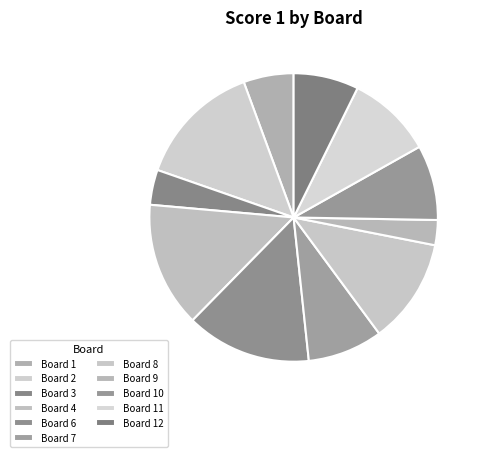

How many segments does this pie chart have?

11